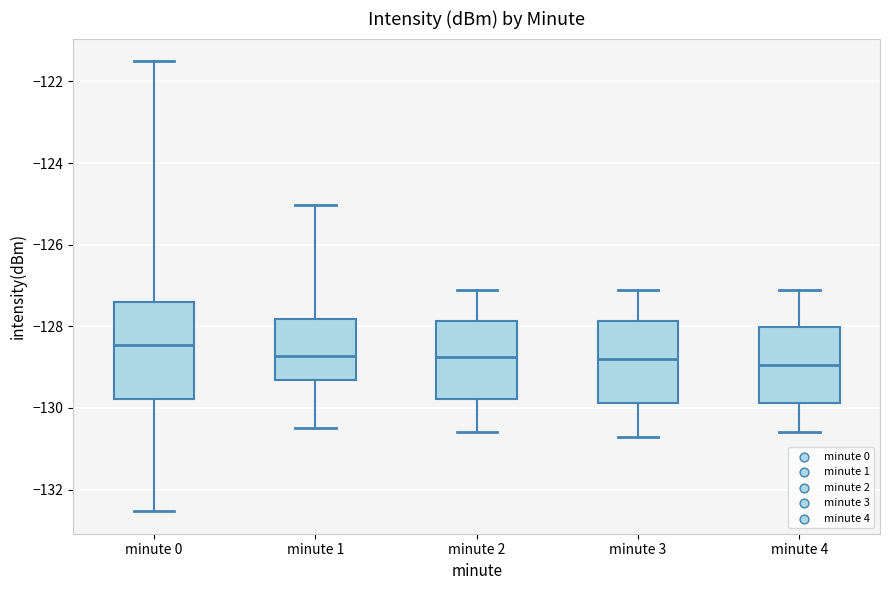

Reading left to right, transcribe this box plot: for each box, give where its median line is, the range the box spans, and where its two whiskers end, as read against the y-axis. The values are not printed on the chart, so give them approximately, as read against the axis.

minute 0: median -128.4, box -129.8 to -127.4, whiskers -132.6 to -121.6
minute 1: median -128.8, box -129.4 to -127.8, whiskers -130.4 to -125.0
minute 2: median -128.8, box -129.8 to -127.8, whiskers -130.6 to -127.0
minute 3: median -128.8, box -129.8 to -127.8, whiskers -130.6 to -127.0
minute 4: median -129.0, box -129.8 to -128.0, whiskers -130.6 to -127.0